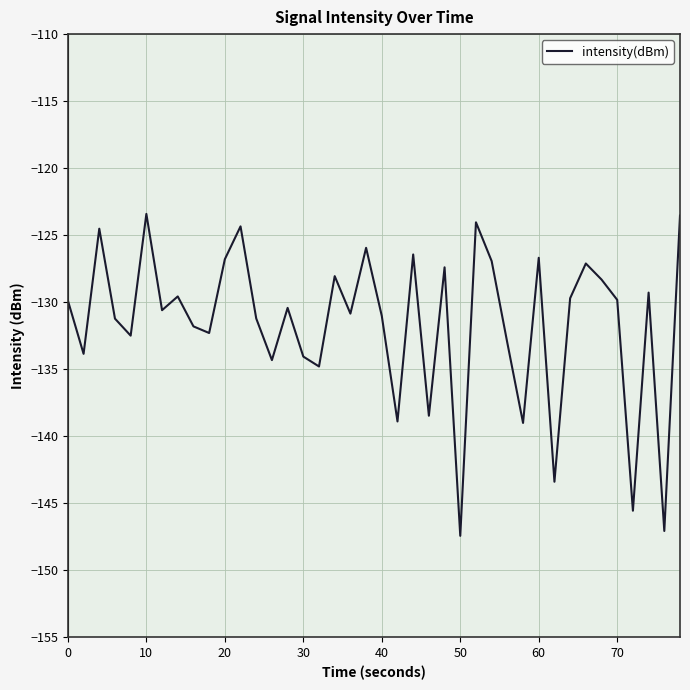

What is the difference between the maximum and minimum values?

24.0